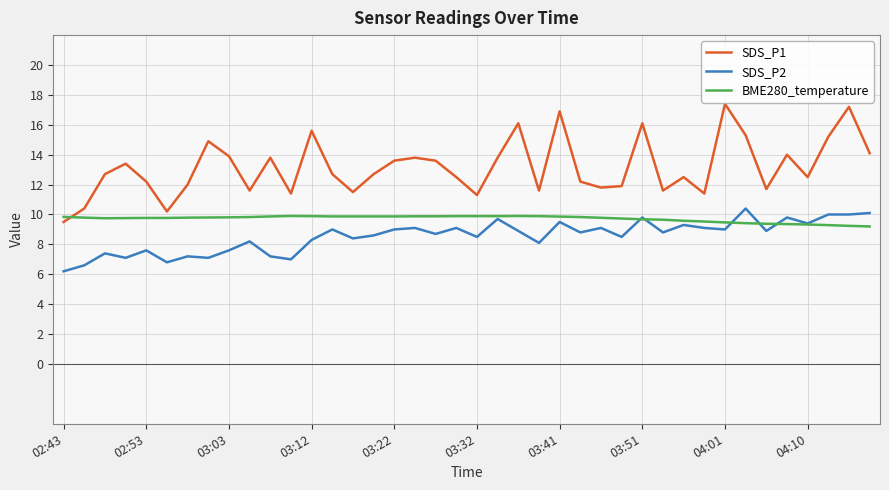

List the series in order of their peak value, lowest first.

BME280_temperature, SDS_P2, SDS_P1